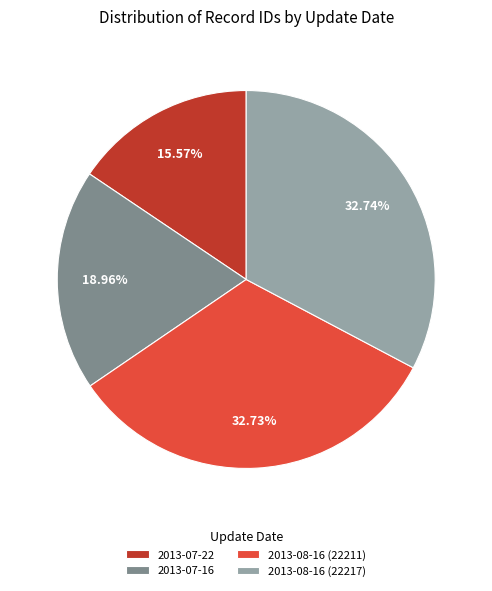

To the nearest percent, what percentage of the pie is 2013-07-22?

16%